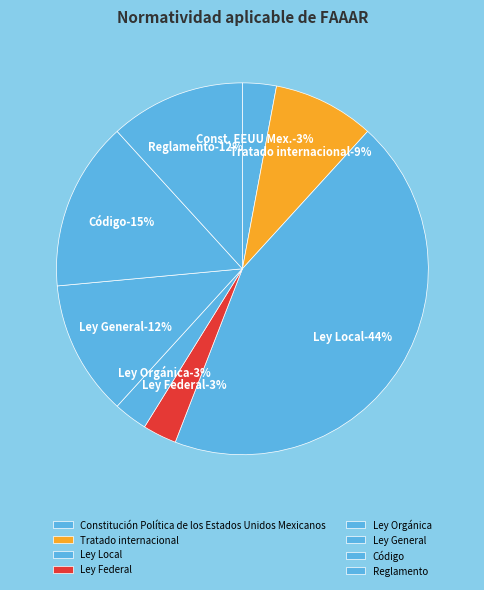

Is the sum of Ley Orgánica and Ley Local greater than half?

No